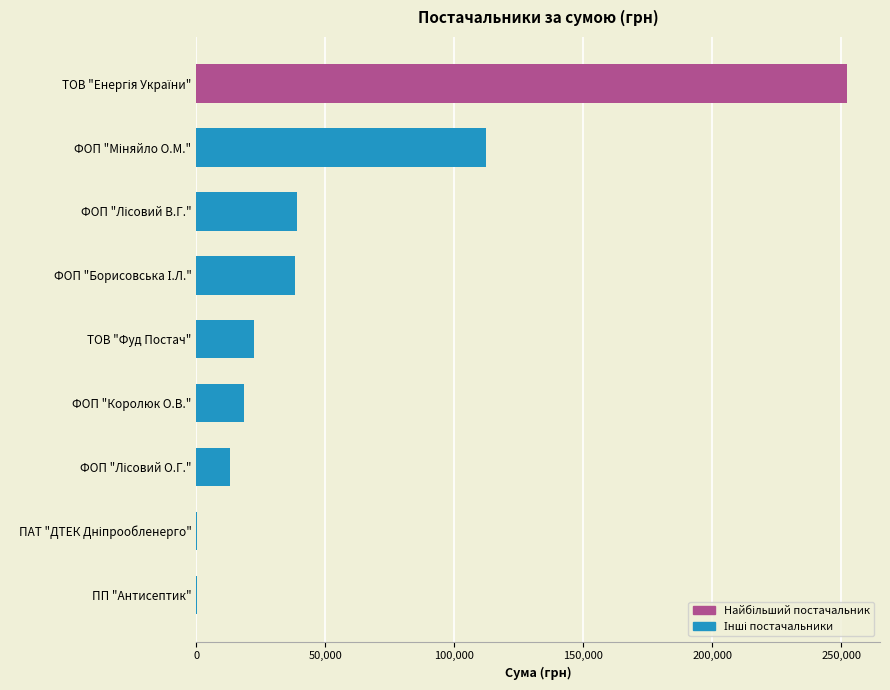

What is the greatest value displayed?

252330.7